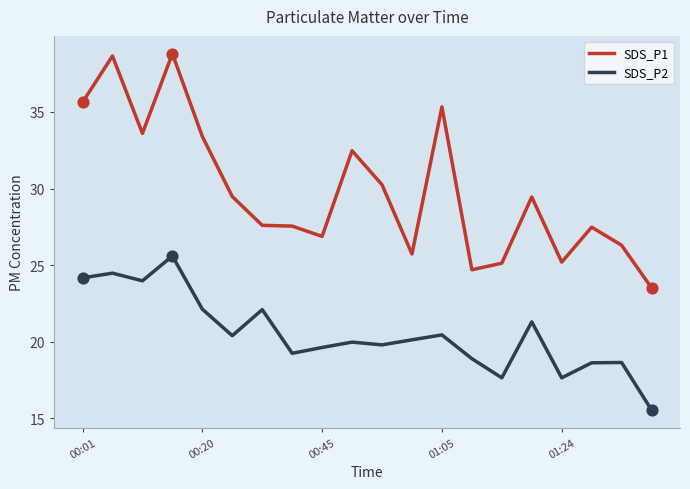

Which series has the widest spread of values?

SDS_P1